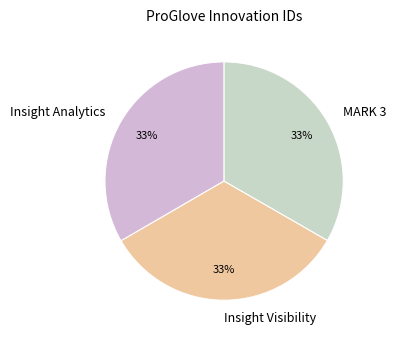

To the nearest percent, what percentage of the pie is MARK 3?

33%